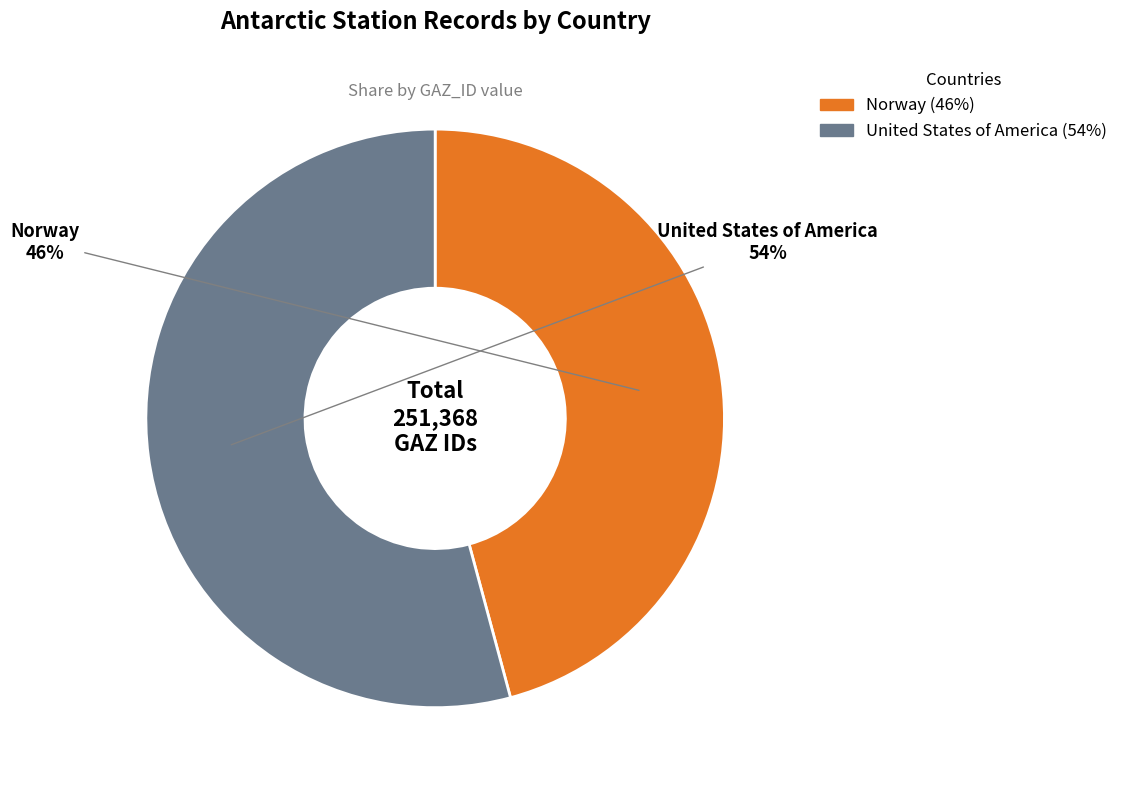

How many slices are in this pie chart?

2